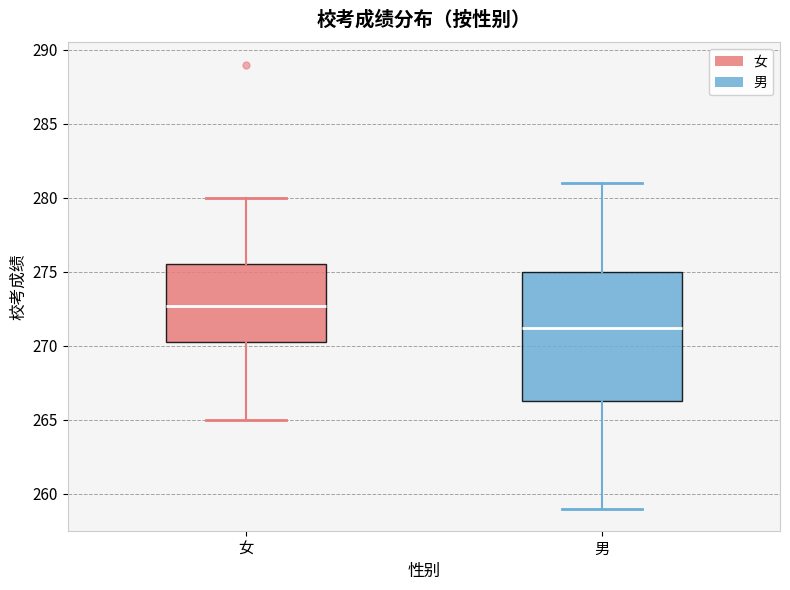

Reading left to right, read every box against the y-axis: the position of its median line, the range the box covers, and the ends of its whiskers. The values are not printed on the chart, so give them approximately, as read against the axis.

女: median 272.5, box 270.5 to 275.5, whiskers 265.0 to 280.0
男: median 271.0, box 266.5 to 275.0, whiskers 259.0 to 281.0